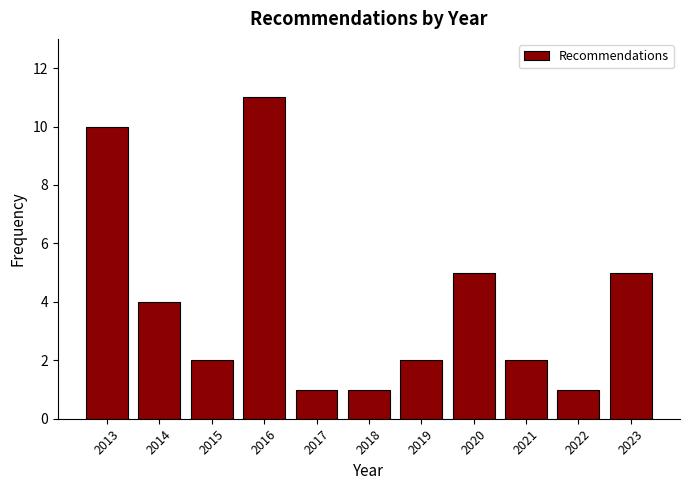

Reading right to left, extract all data points from this chart.

2023=5	2022=1	2021=2	2020=5	2019=2	2018=1	2017=1	2016=11	2015=2	2014=4	2013=10